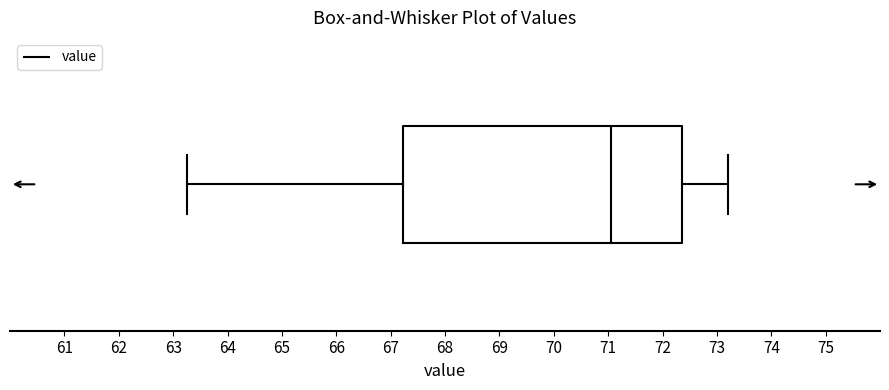

Read this box plot against the x-axis: the position of the median line, the range covered by the box, and the ends of both whiskers. The values are not printed on the chart, so give them approximately, as read against the axis.

median 71.1, box 67.2 to 72.4, whiskers 63.3 to 73.2